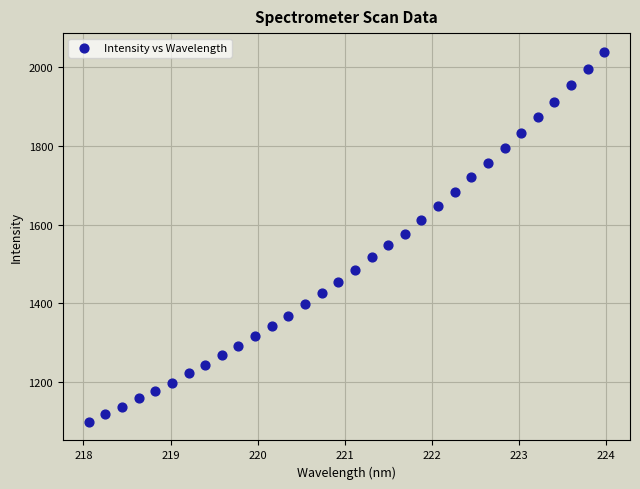

What is the range of Y values (max minus min)?

939.0